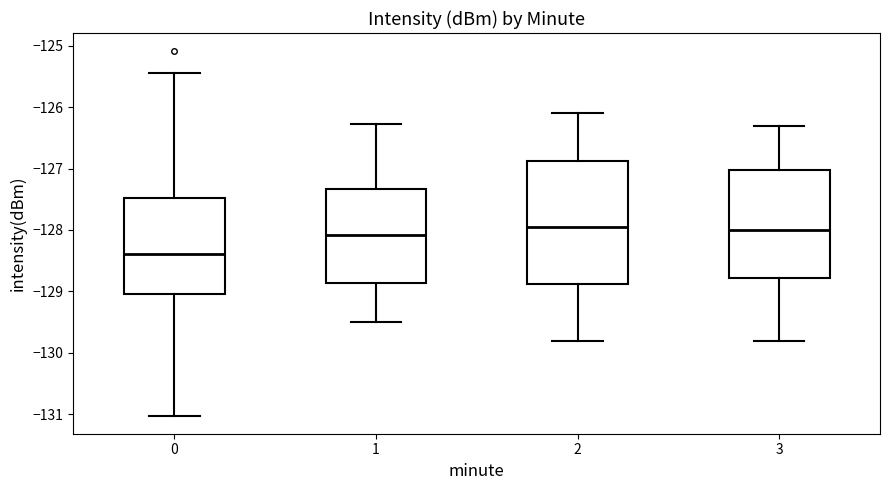

Where does the lower whisker of the box at x = 3 end on the y-axis? The values are not printed on the chart, so give them approximately, as read against the axis.

-129.8